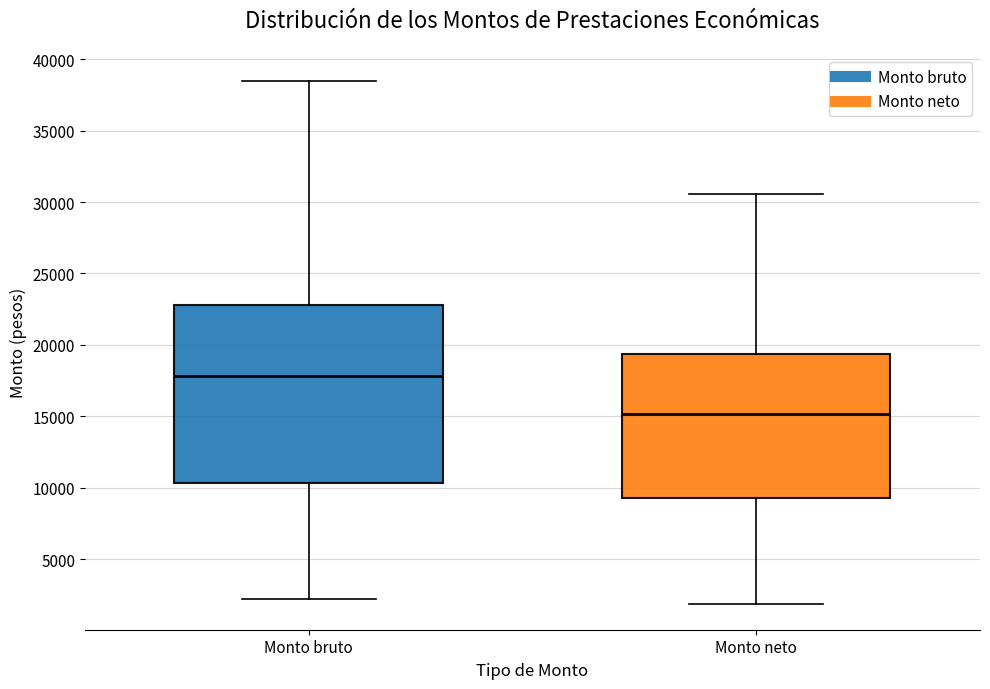

Reading left to right, transcribe this box plot: for each box, give where its median line is, the range the box spans, and where its two whiskers end, as read against the y-axis. The values are not printed on the chart, so give them approximately, as read against the axis.

Monto bruto: median 18000, box 10500 to 23000, whiskers 2000 to 38500
Monto neto: median 15000, box 9500 to 19500, whiskers 2000 to 30500